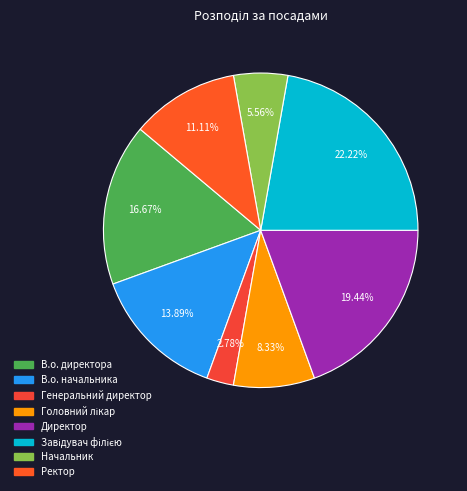

To the nearest percent, what is the average slice percentage?

12%